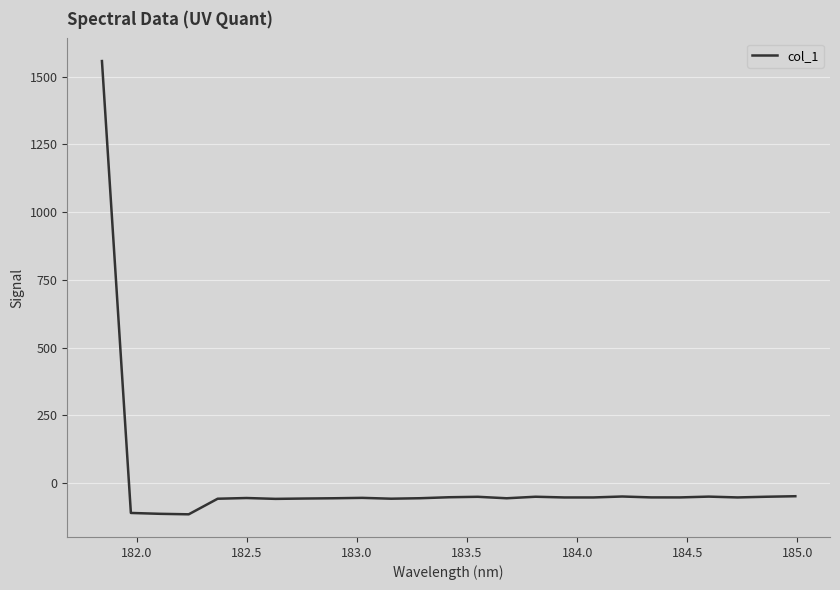

What is the average value?

4.4